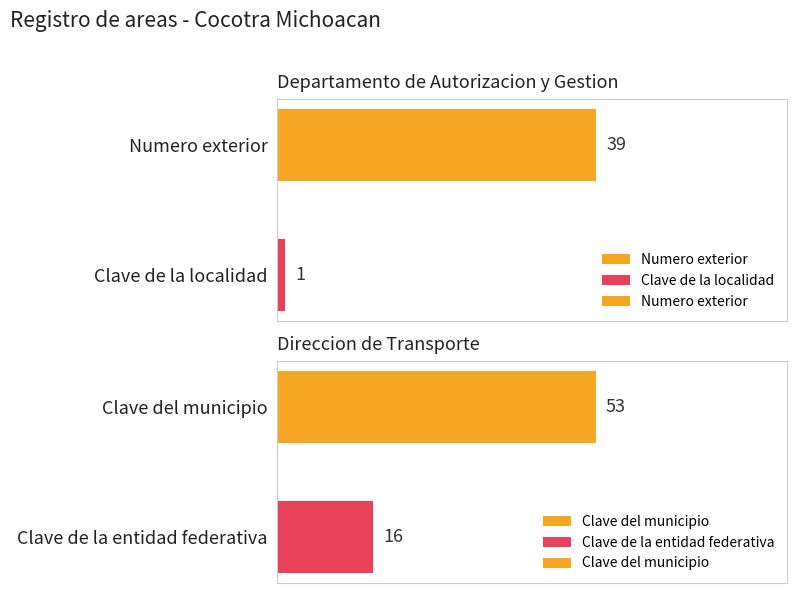

List the series in order of their peak value, highest first.

Clave del municipio, Numero exterior